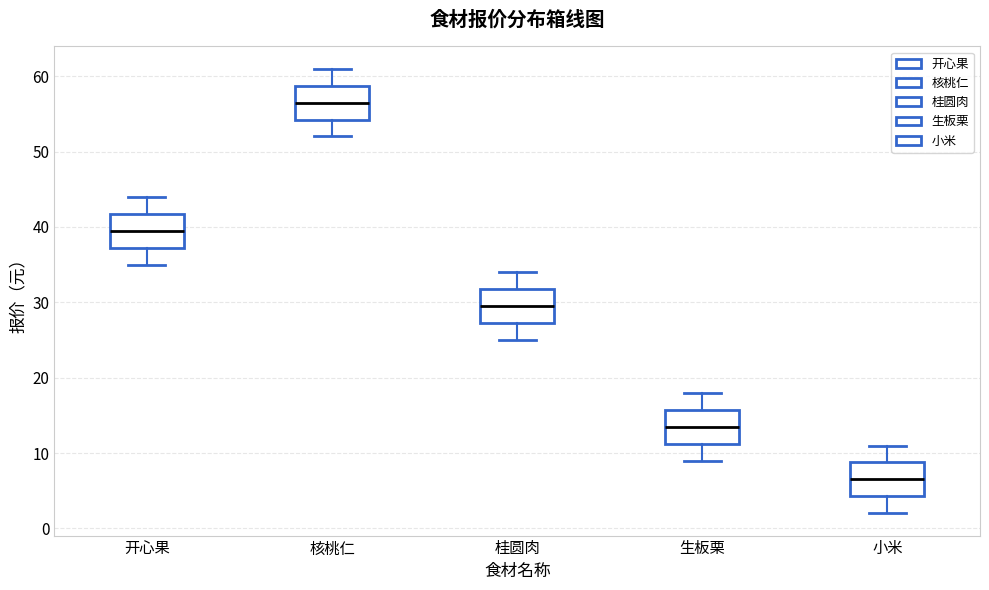

Reading left to right, transcribe this box plot: for each box, give where its median line is, the range the box spans, and where its two whiskers end, as read against the y-axis. The values are not printed on the chart, so give them approximately, as read against the axis.

开心果: median 40, box 37 to 42, whiskers 35 to 44
核桃仁: median 57, box 54 to 59, whiskers 52 to 61
桂圆肉: median 30, box 27 to 32, whiskers 25 to 34
生板栗: median 14, box 11 to 16, whiskers 9 to 18
小米: median 7, box 4 to 9, whiskers 2 to 11